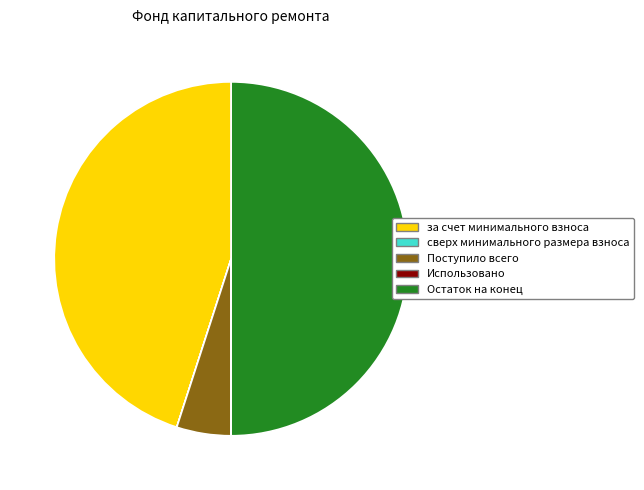

Which slice is the largest?

Остаток на конец